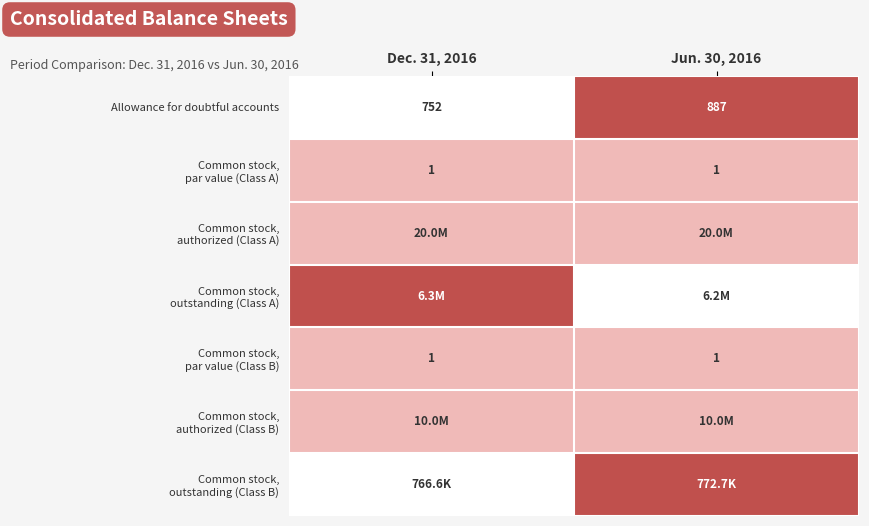

Which label corresponds to the largest value in the chart?

Jun. 30, 2016